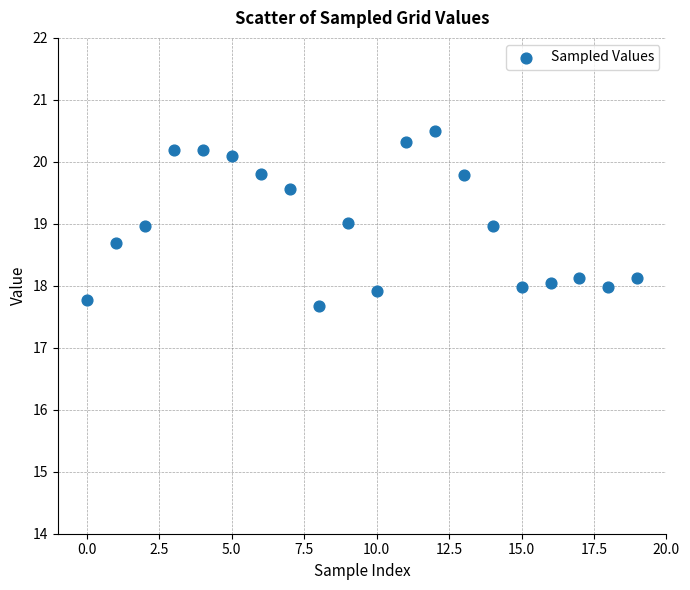

What is the range of Y values (max minus min)?

2.8